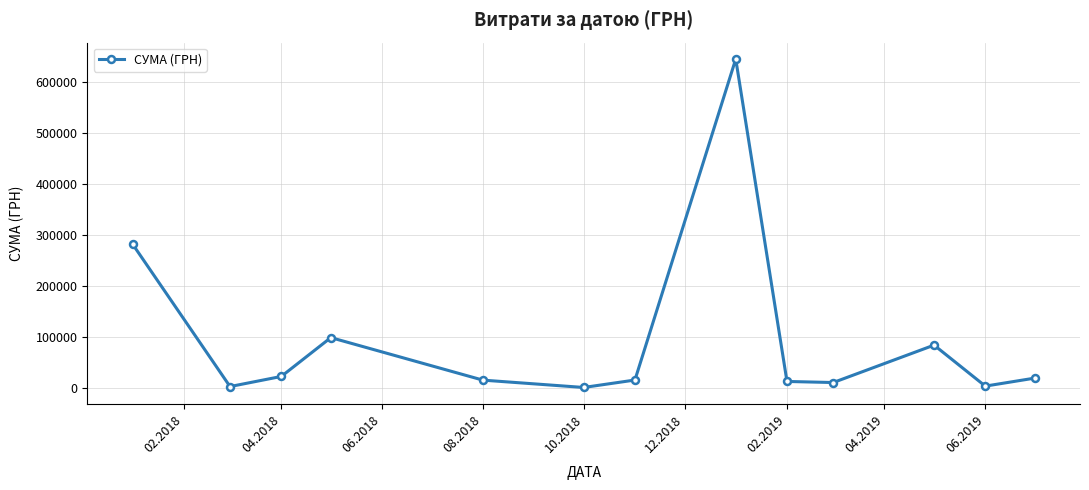

How many interior local valleys (lower than both neighbors) does the data have?

4